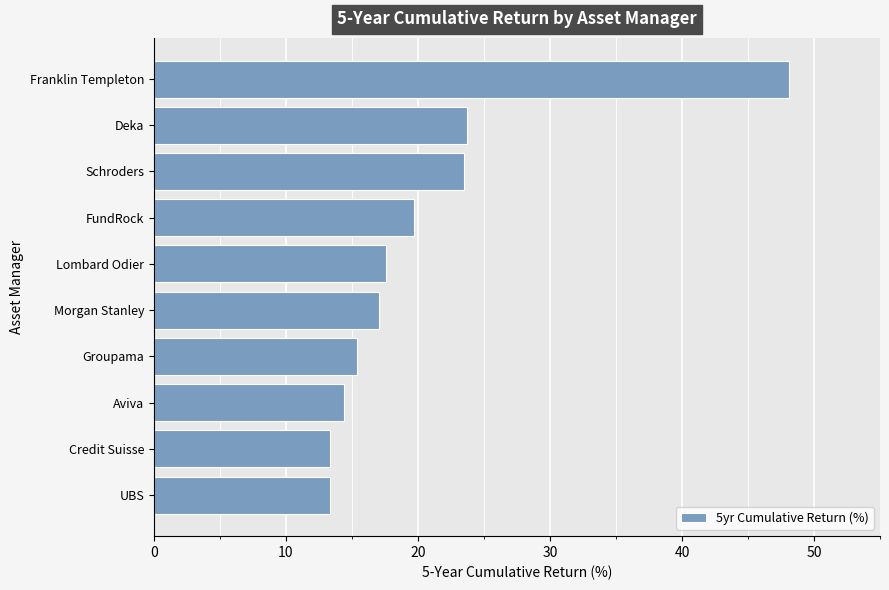

What is the smallest value displayed?

13.3